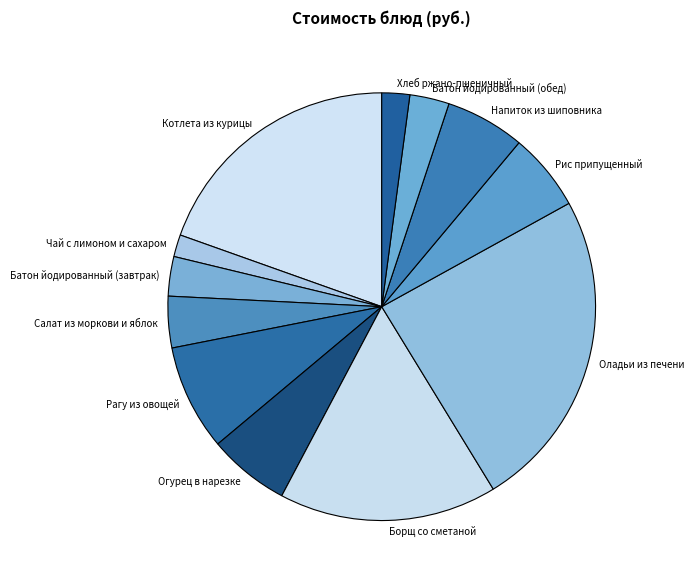

Which has a higher value, Котлета из курицы or Хлеб ржано-пшеничный?

Котлета из курицы